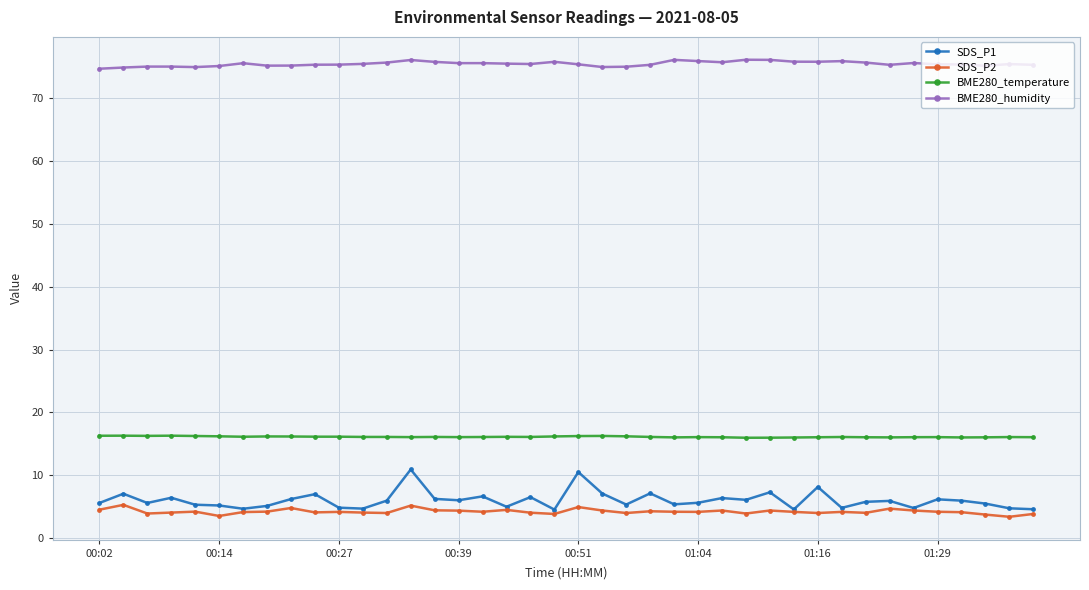

Which series has the widest spread of values?

SDS_P1